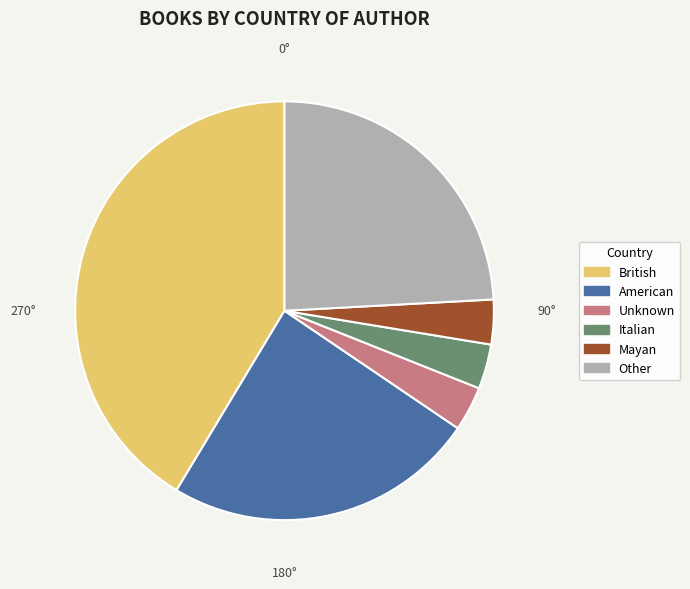

Between Mayan and American, which is larger?

American